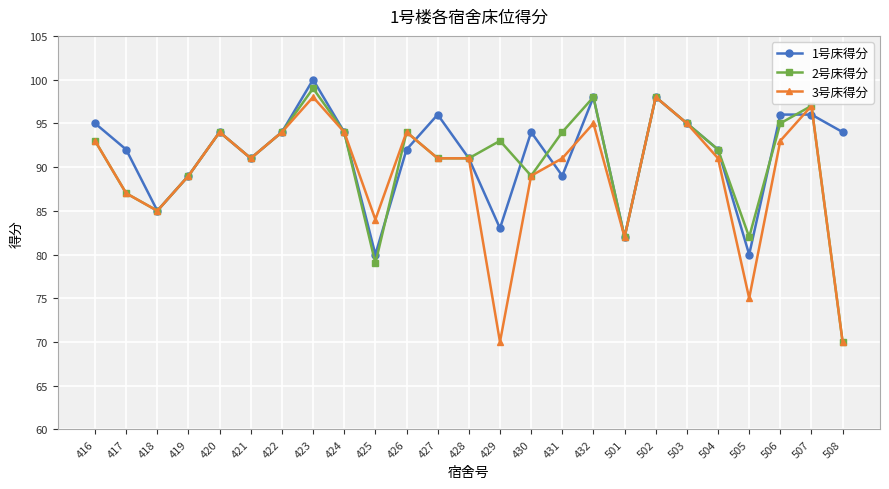

Which category has the highest value in the 2号床得分 series?

423